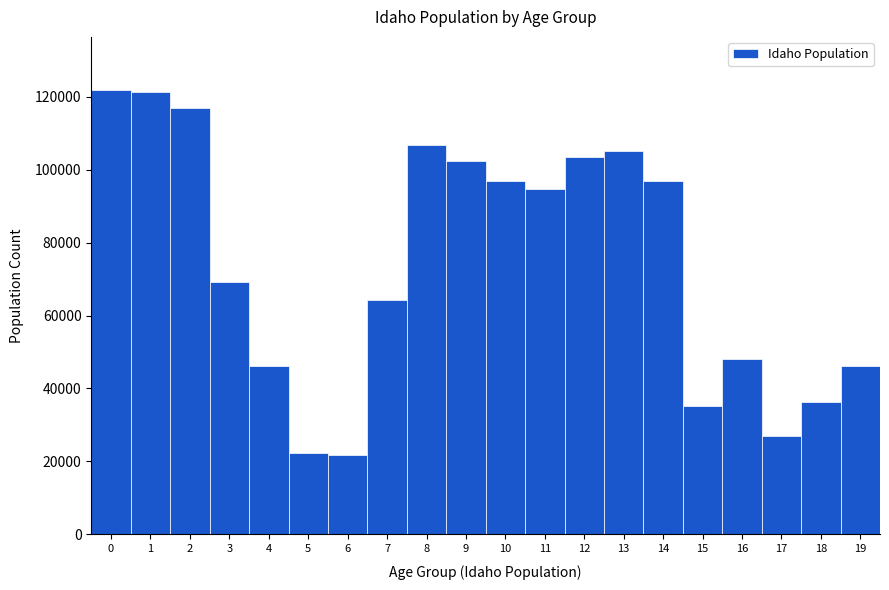

Reading left to right, list every bar in this chart as the range it spans on the x-axis followed by its height. The values are not printed on the chart, so give them approximately, as read against the axis.

-0.5 to 0.5: 122000
0.5 to 1.5: 122000
1.5 to 2.5: 116000
2.5 to 3.5: 70000
3.5 to 4.5: 46000
4.5 to 5.5: 22000
5.5 to 6.5: 22000
6.5 to 7.5: 64000
7.5 to 8.5: 106000
8.5 to 9.5: 102000
9.5 to 10.5: 96000
10.5 to 11.5: 94000
11.5 to 12.5: 104000
12.5 to 13.5: 104000
13.5 to 14.5: 96000
14.5 to 15.5: 36000
15.5 to 16.5: 48000
16.5 to 17.5: 28000
17.5 to 18.5: 36000
18.5 to 19.5: 46000